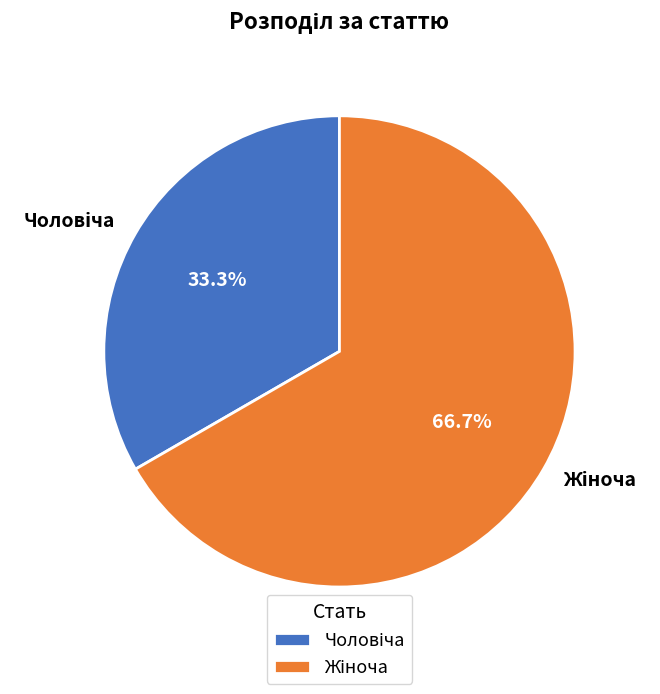

How many slices are in this pie chart?

2